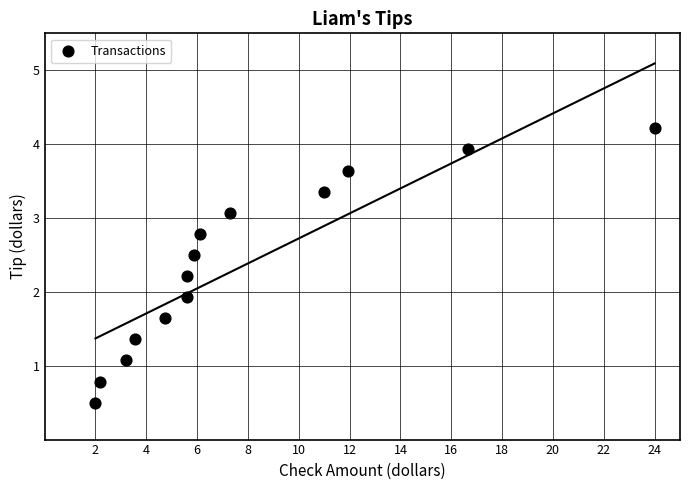

What is the range of X values (max minus min)?

22.0